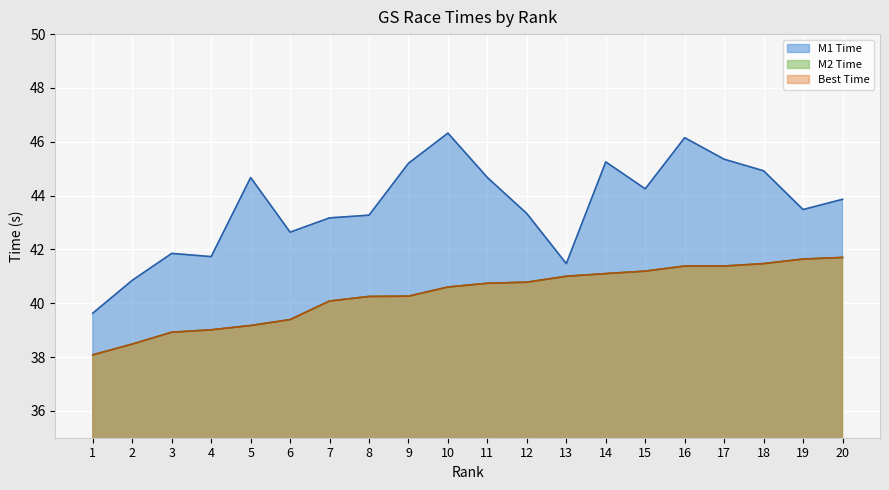

Is the value of Best Time at 6 greater than the value of M2 Time at 11?

No